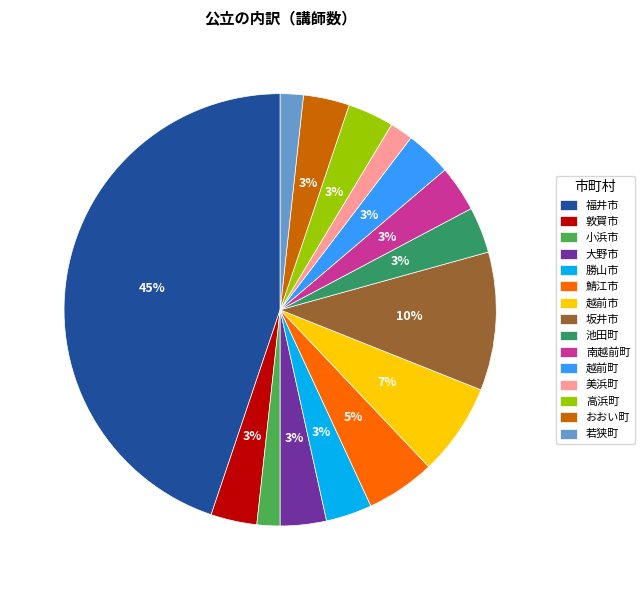

How many slices are in this pie chart?

15